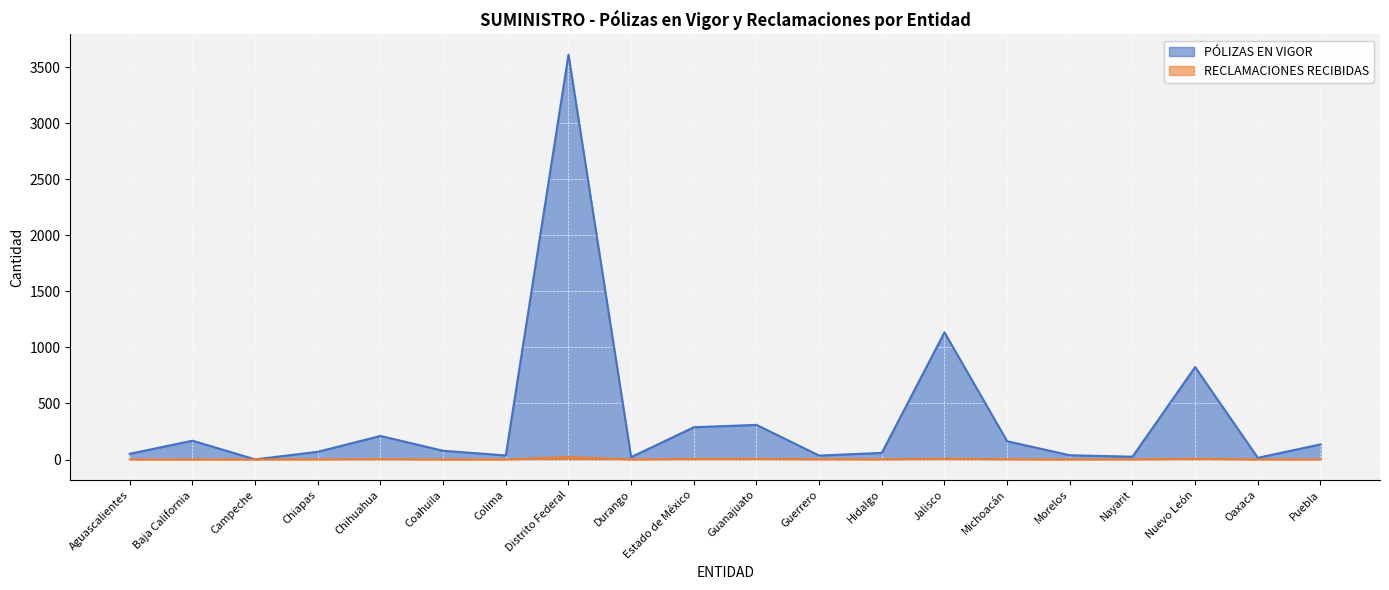

At which label is PÓLIZAS EN VIGOR closest to 1807?

Jalisco